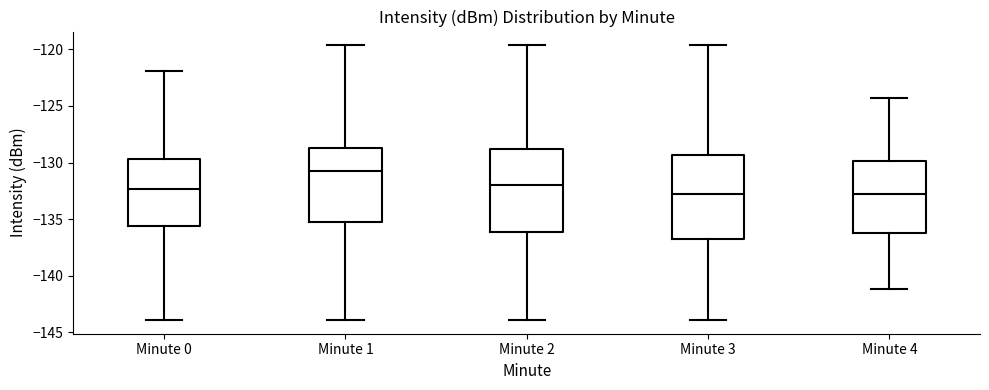

Where is the lower edge of the box for Minute 1 on the y-axis? The values are not printed on the chart, so give them approximately, as read against the axis.

-135.5